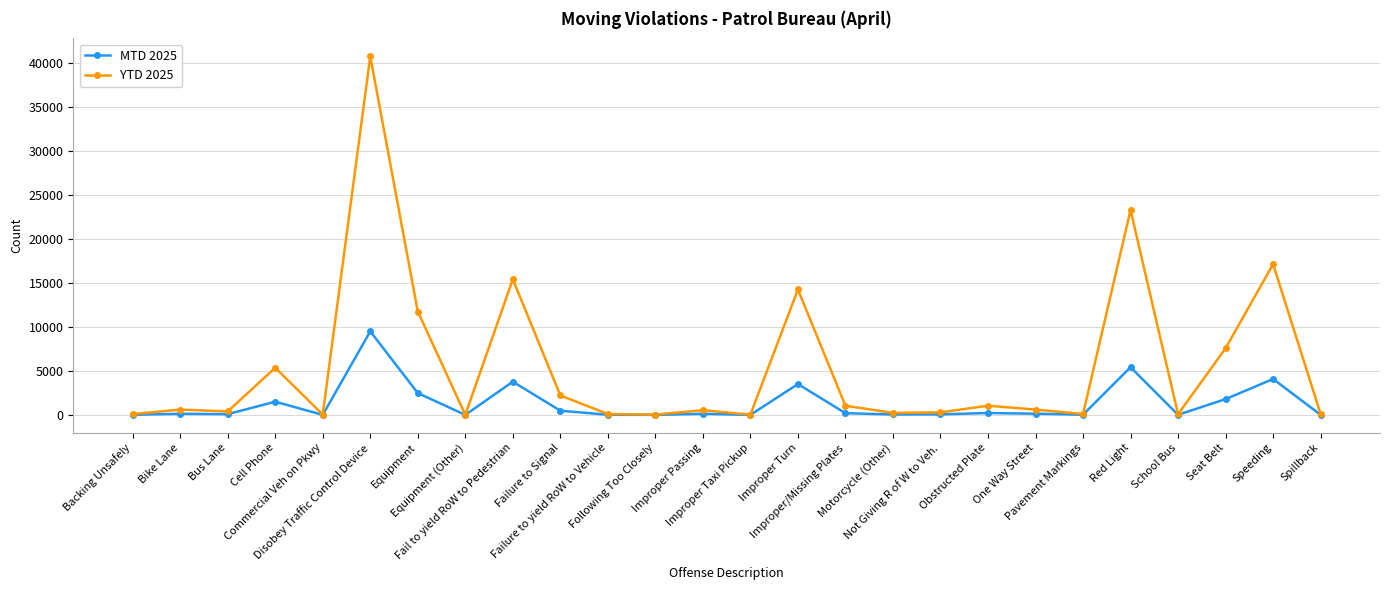

In MTD 2025, how many points are higher than both neighbors (excluding endpoints)?

9